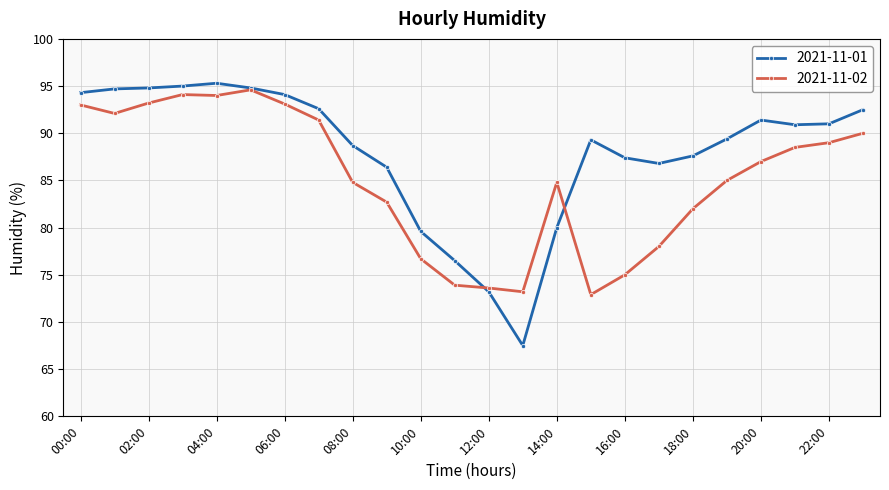

What is the lowest value of the 2021-11-02 series?

72.9